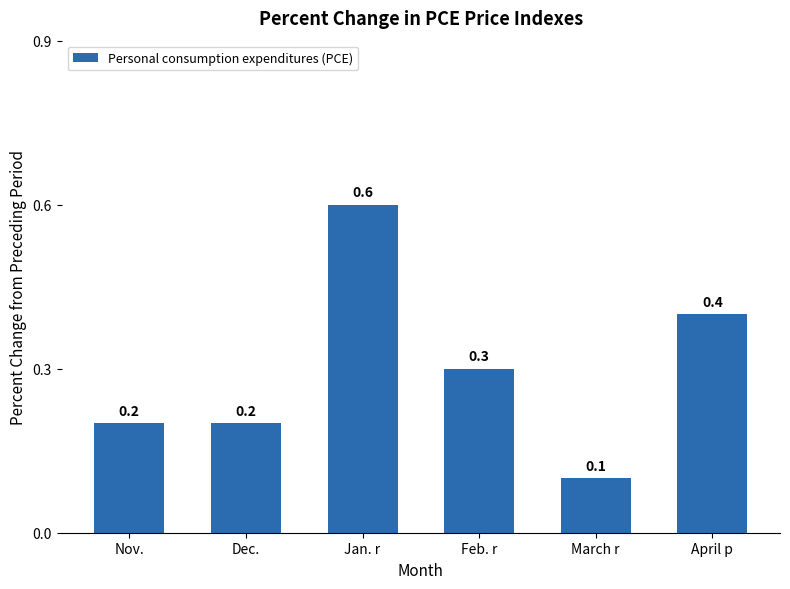

What is the label of the 4th bar from the left?

Feb. r